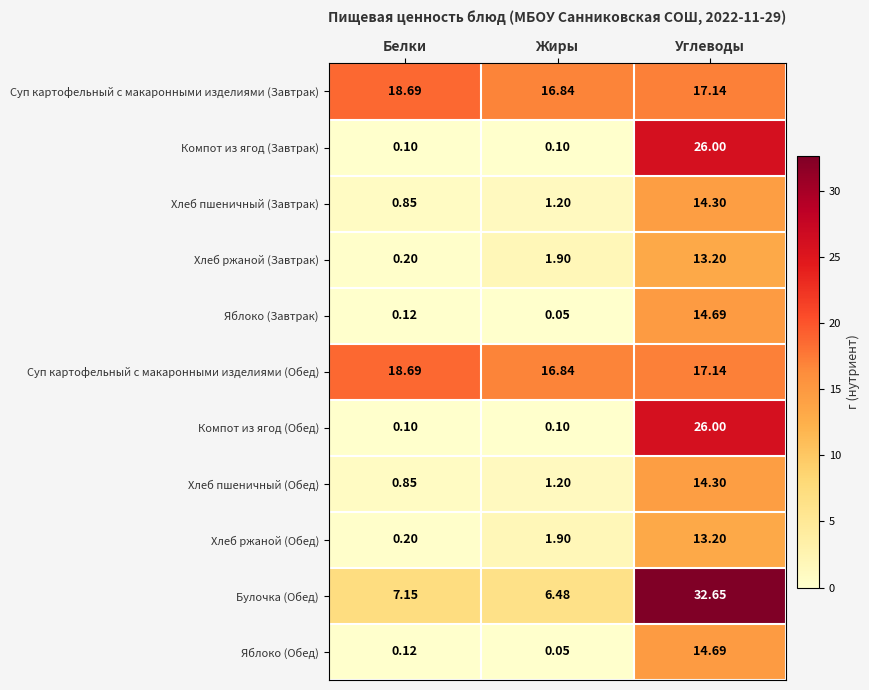

At which label is Суп картофельный с макаронными изделиями (Обед) closest to 17?

Углеводы